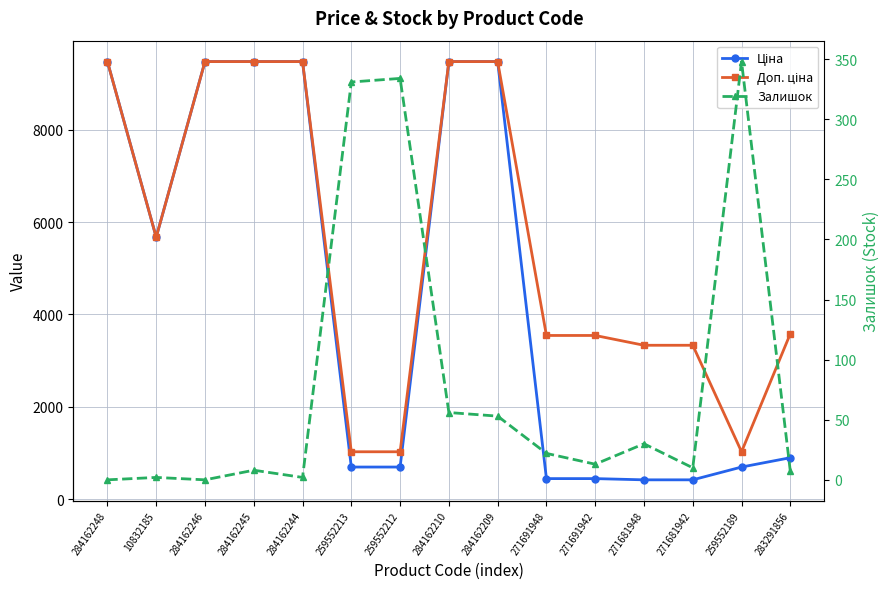

What is the difference between the maximum and second lowest values in the Доп. ціна series?

8455.4